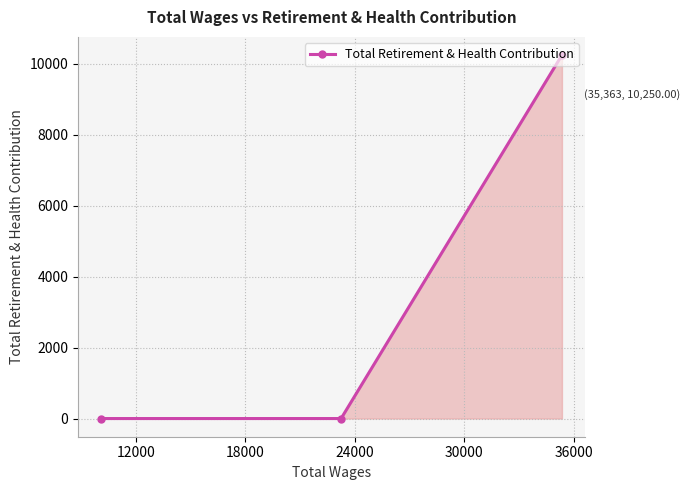

How many values are above zero?

1